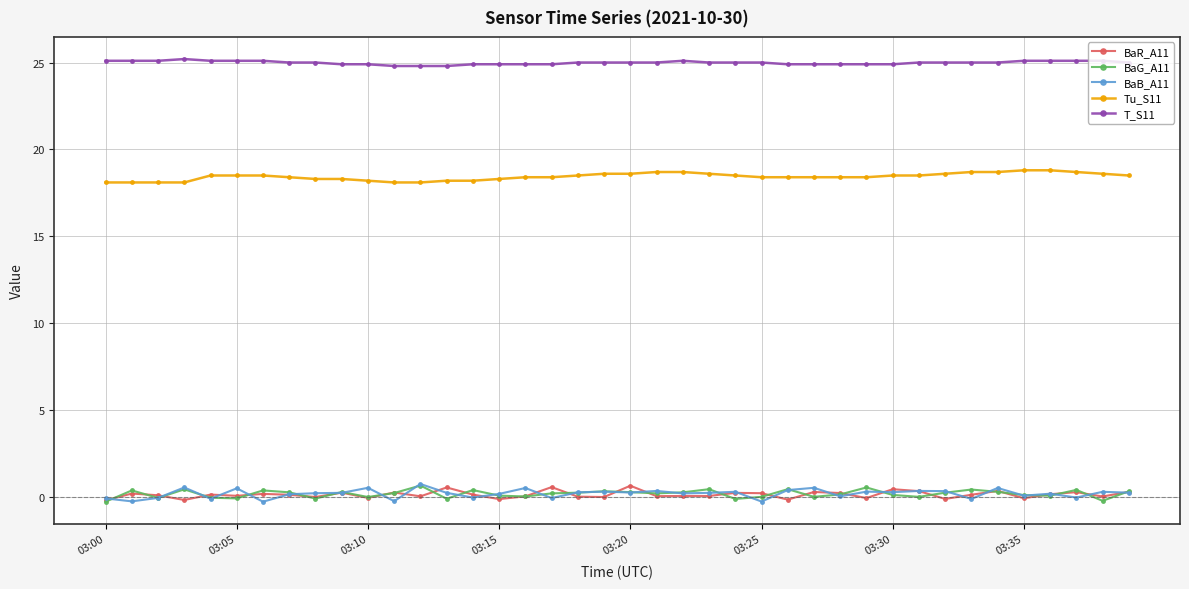

True or false: BaG_A11 has more than 0 points higher than both neighbors.

True